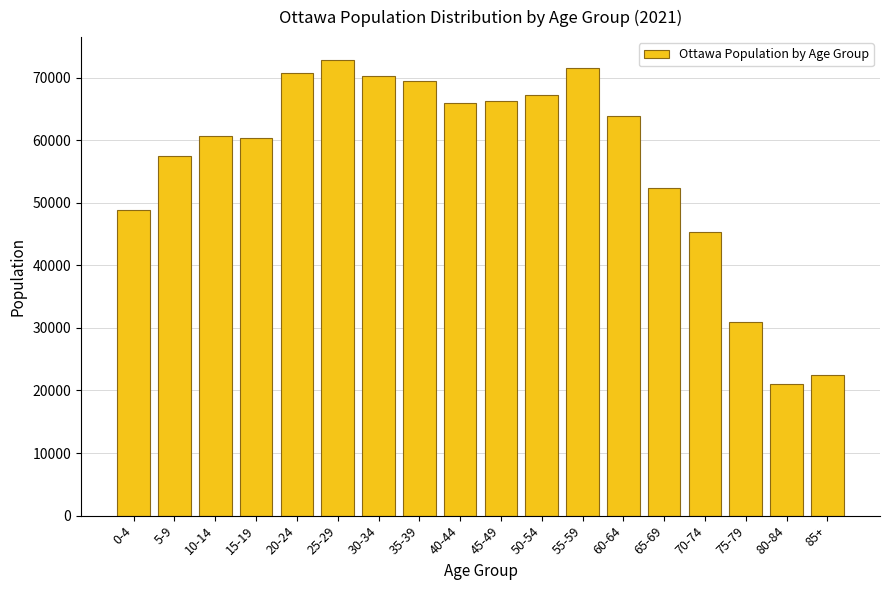

Reading left to right, extract all data points from this chart.

48790	57410	60720	60385	70785	72830	70190	69520	65890	66240	67265	71465	63795	52355	45375	30940	21080	22395